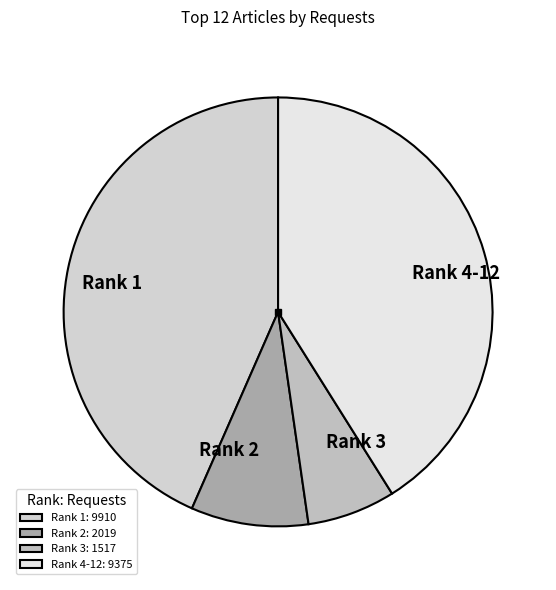

True or false: Rank 1 accounts for 43% of the total.

True